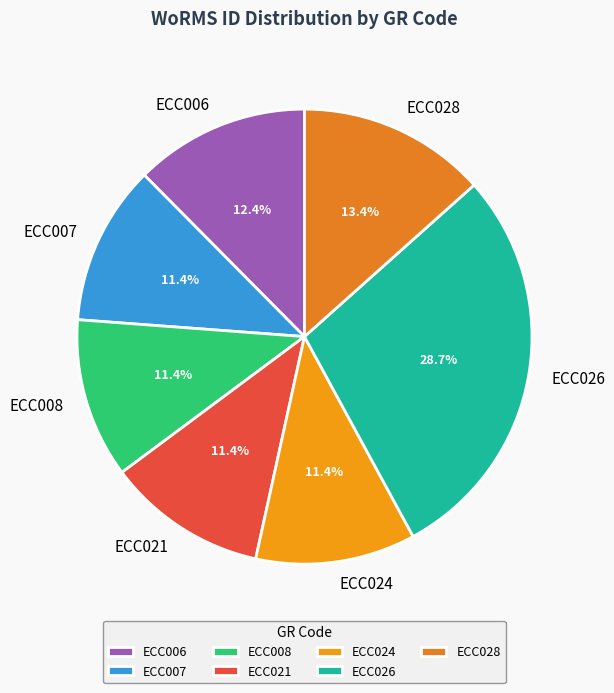

To the nearest percent, what is the combined percentage of ECC028 and ECC006?

26%